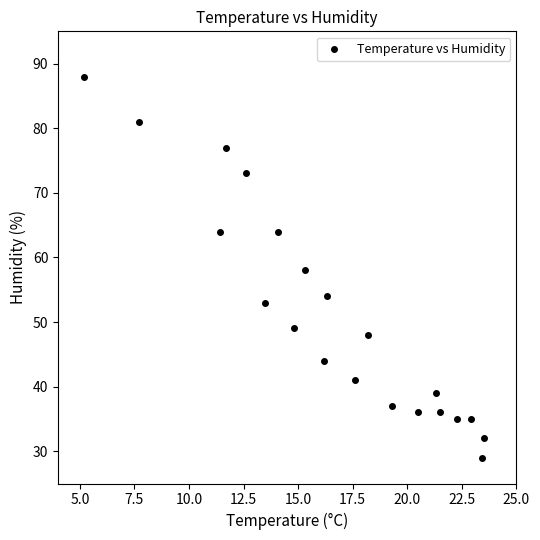

What is the range of Y values (max minus min)?

59